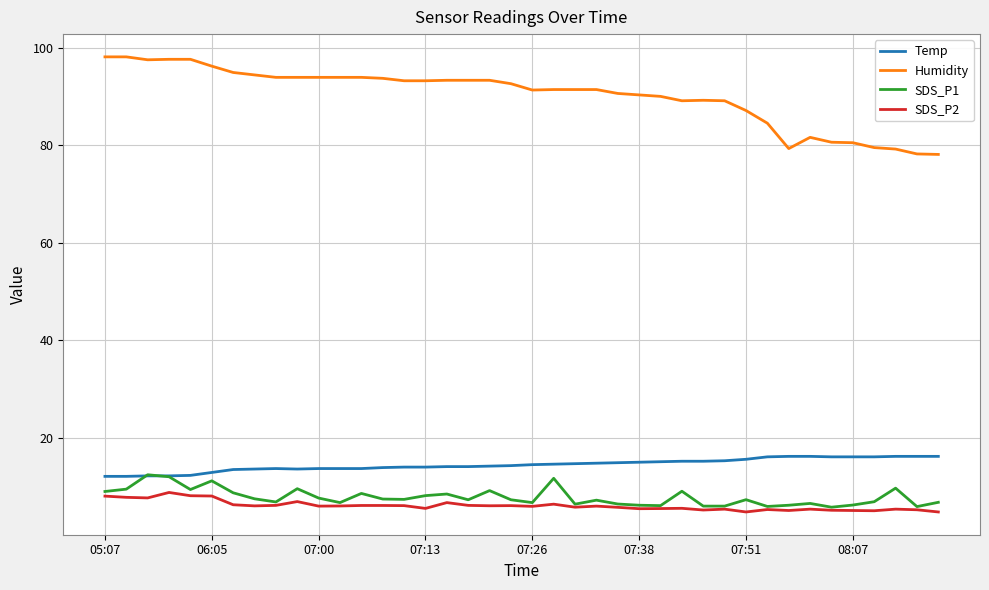

What is the greatest value displayed?

98.1